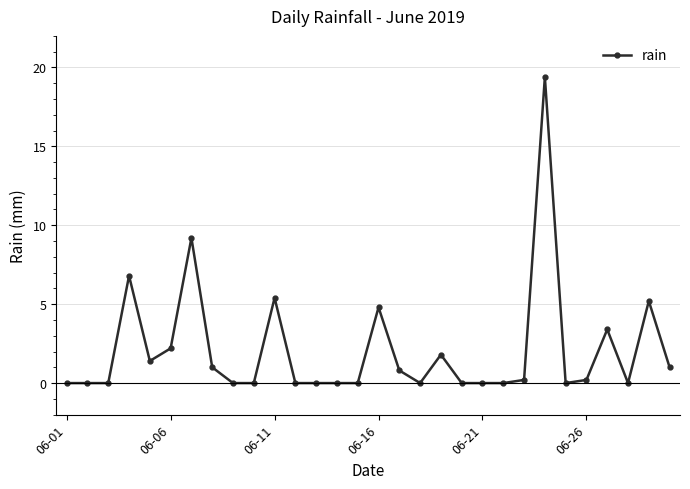

What is the value of the 5th point from the left?

1.4